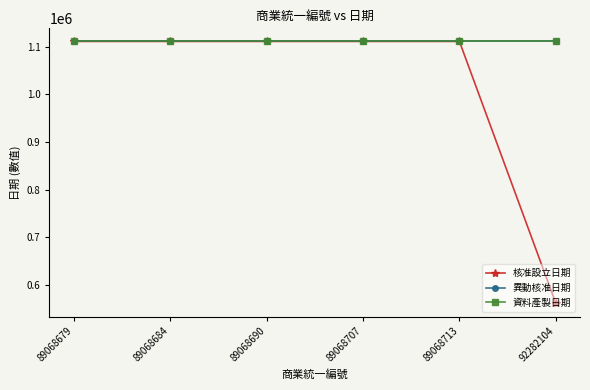

Is this an area chart (filled region under the line)?

No